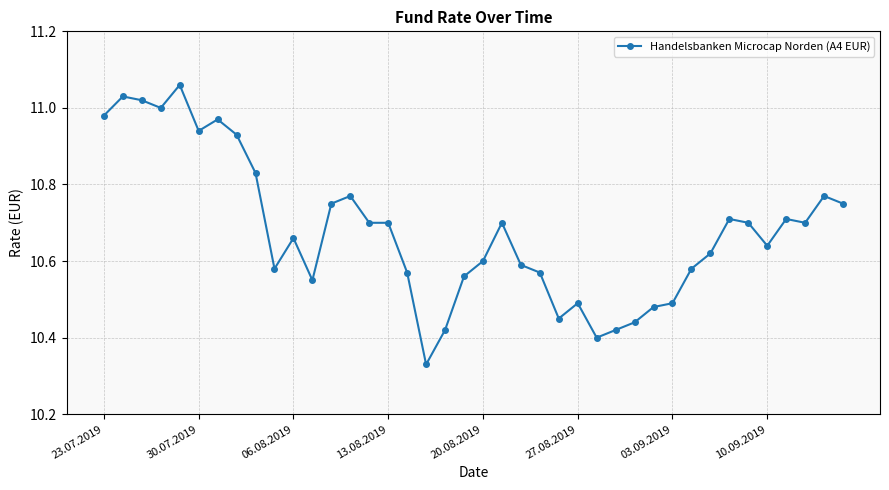

True or false: there are more than 2 points higher than both neighbors.

True